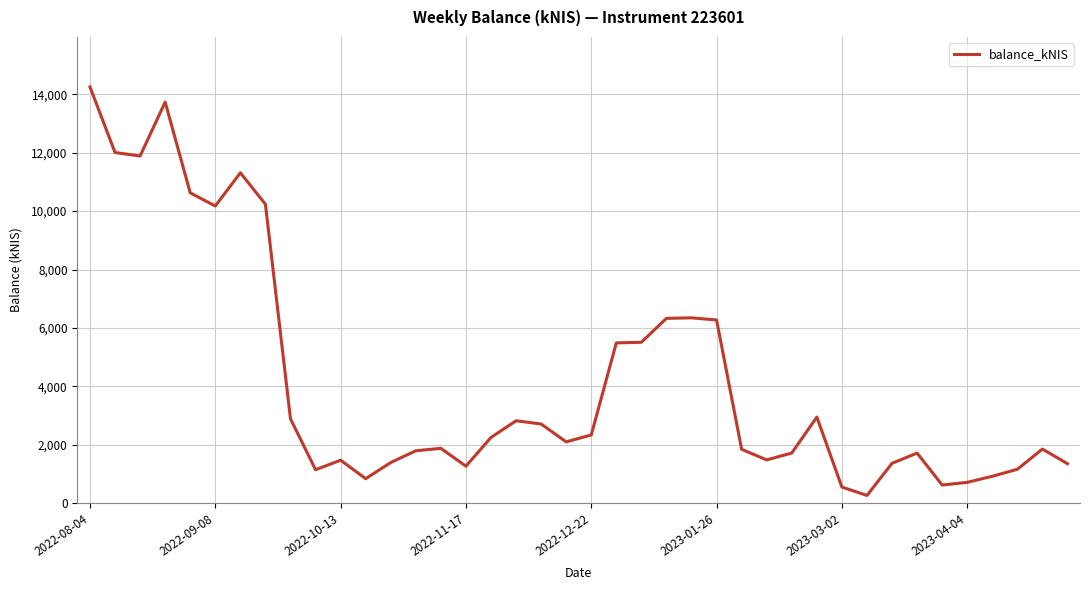

What is the difference between the maximum and minimum values?

13987.6